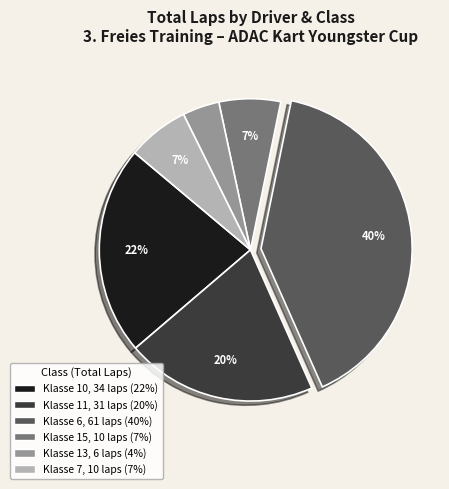

How many slices are in this pie chart?

6